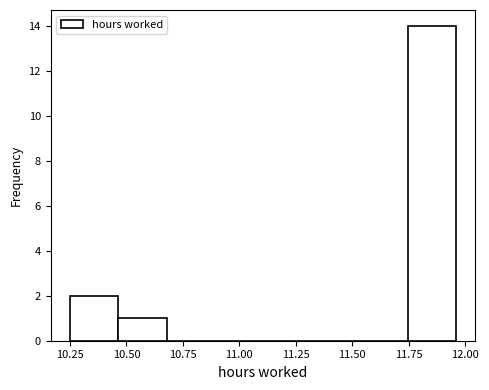

Which range on the x-axis has the tallest bar?

11.75 to 11.95